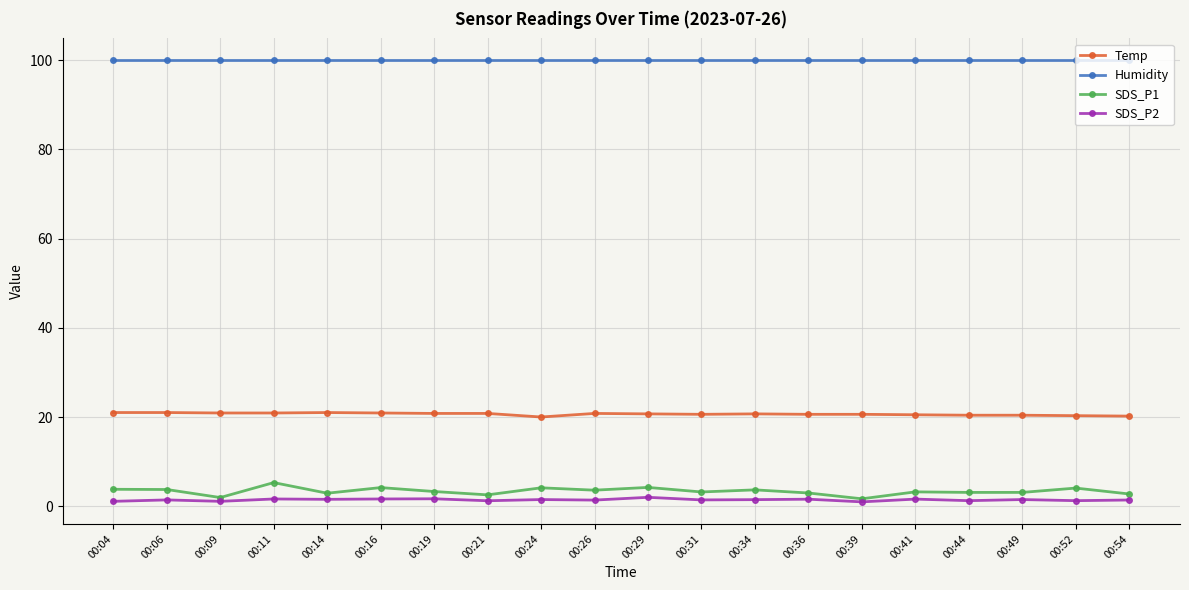

What is the average value of the Temp series?

20.7